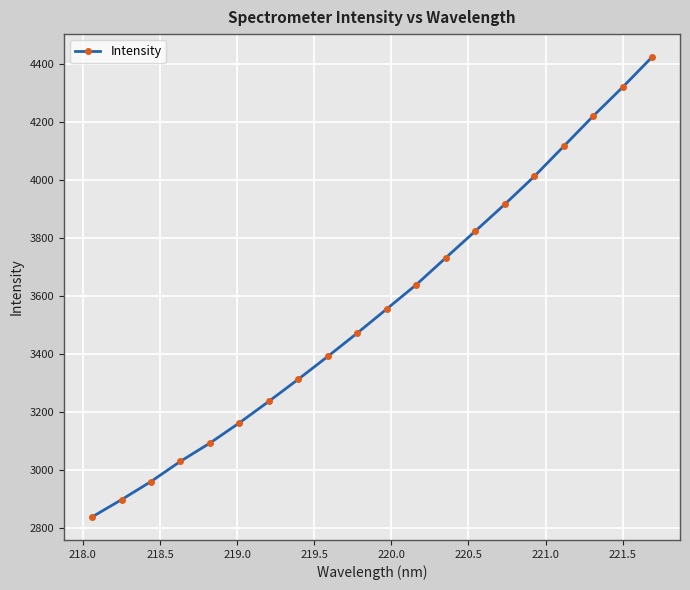

Reading right to left, what are all the values shown in this chart?

4422.1	4318.2	4218.7	4114.8	4011.2	3915.3	3823.0	3731.3	3638.9	3555.4	3472.4	3392.1	3313.6	3237.3	3163.3	3093.6	3030.7	2961.1	2898.6	2839.0